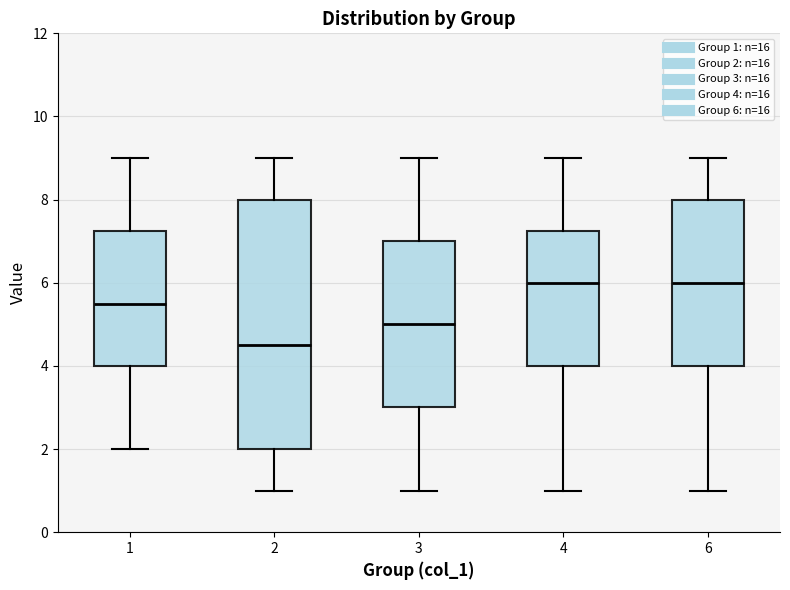

Reading left to right, read every box against the y-axis: the position of its median line, the range the box covers, and the ends of its whiskers. The values are not printed on the chart, so give them approximately, as read against the axis.

1: median 5.6, box 4.0 to 7.2, whiskers 2.0 to 9.0
2: median 4.6, box 2.0 to 8.0, whiskers 1.0 to 9.0
3: median 5.0, box 3.0 to 7.0, whiskers 1.0 to 9.0
4: median 6.0, box 4.0 to 7.2, whiskers 1.0 to 9.0
6: median 6.0, box 4.0 to 8.0, whiskers 1.0 to 9.0